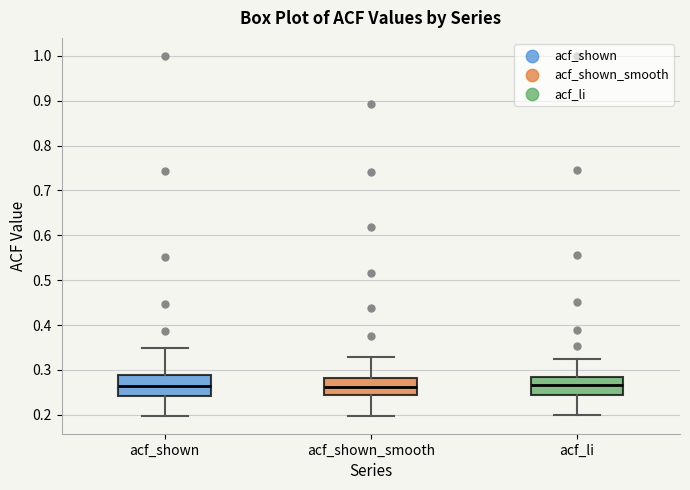

Where is the upper edge of the box for acf_li on the y-axis? The values are not printed on the chart, so give them approximately, as read against the axis.

0.29